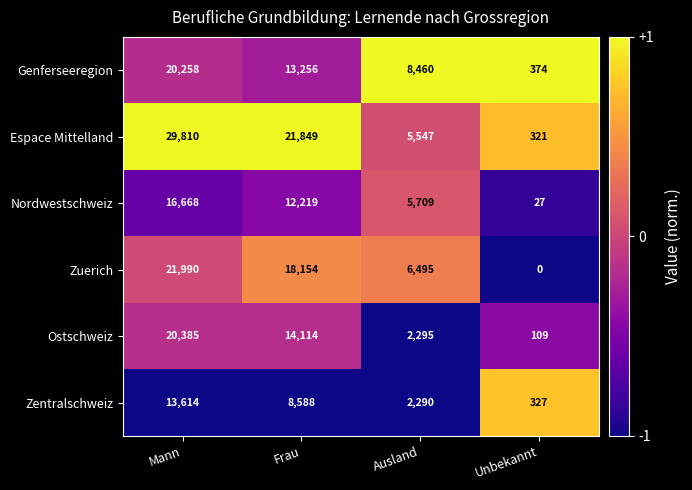

Which series has the largest total across all categories?

Espace Mittelland